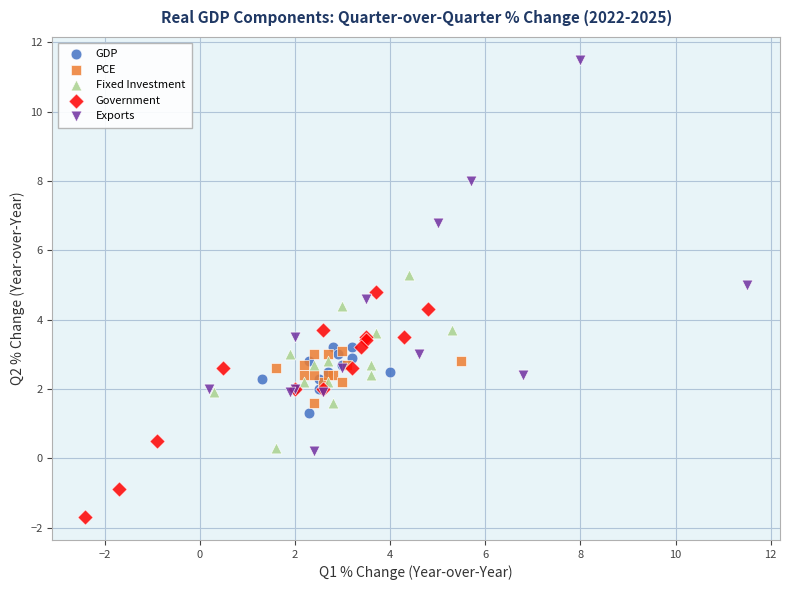

Which series reaches the minimum Y coordinate?

Government